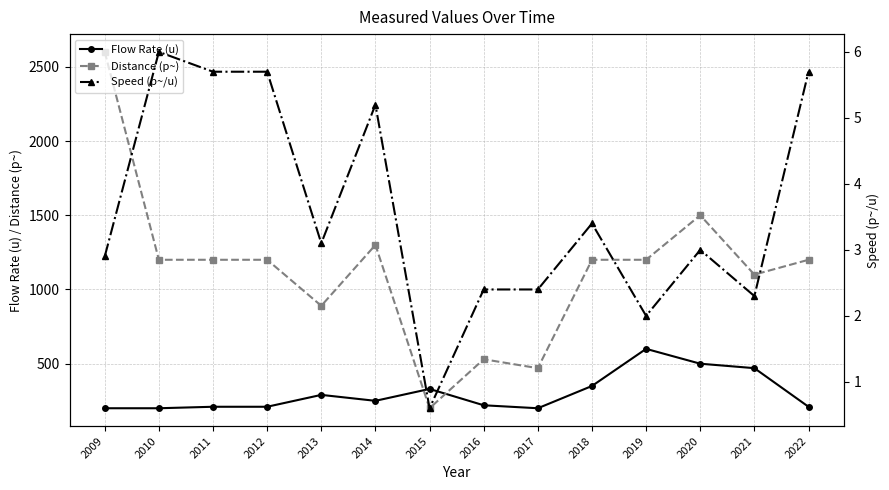

Where does the Speed (p~/u) series first go above 3?

2010